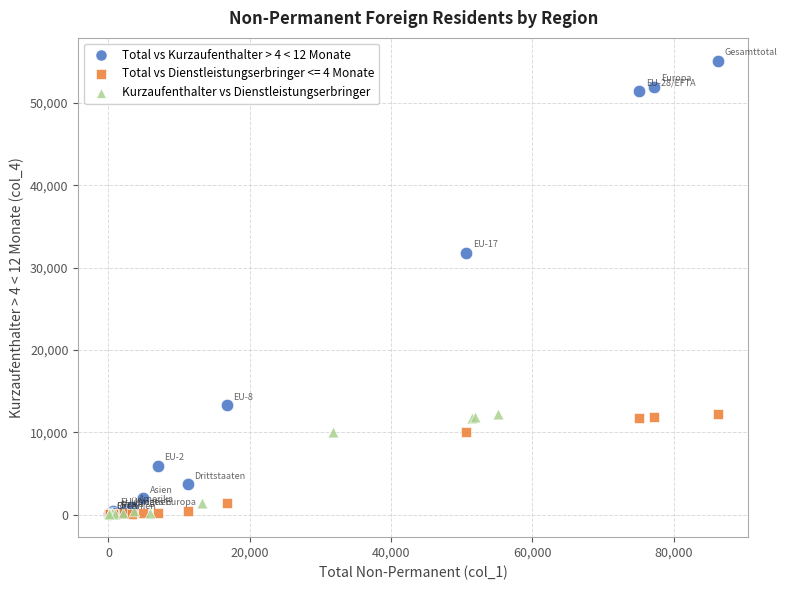

What are all the series names shown in the legend?

Total vs Kurzaufenthalter > 4 < 12 Monate, Total vs Dienstleistungserbringer <= 4 Monate, Kurzaufenthalter vs Dienstleistungserbringer